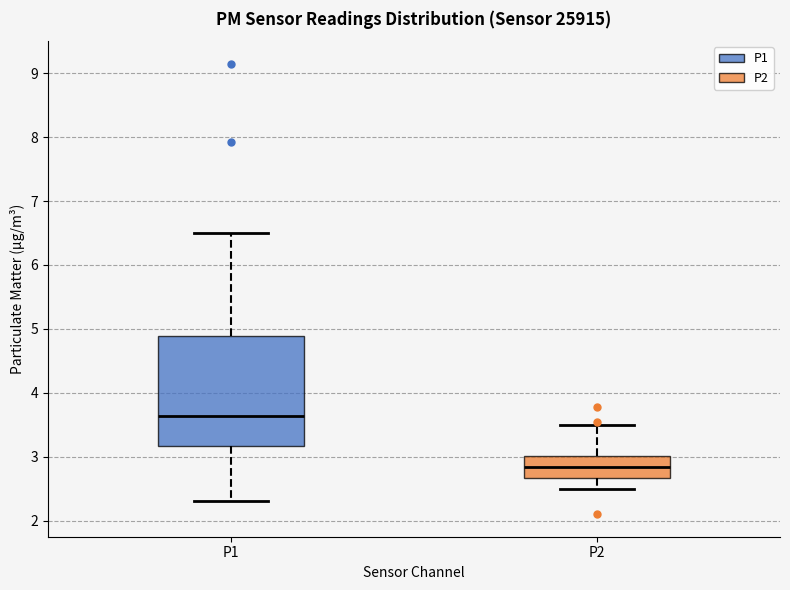

Reading left to right, read every box against the y-axis: the position of its median line, the range the box covers, and the ends of its whiskers. The values are not printed on the chart, so give them approximately, as read against the axis.

P1: median 3.6, box 3.2 to 4.9, whiskers 2.3 to 6.5
P2: median 2.8, box 2.7 to 3.0, whiskers 2.5 to 3.5